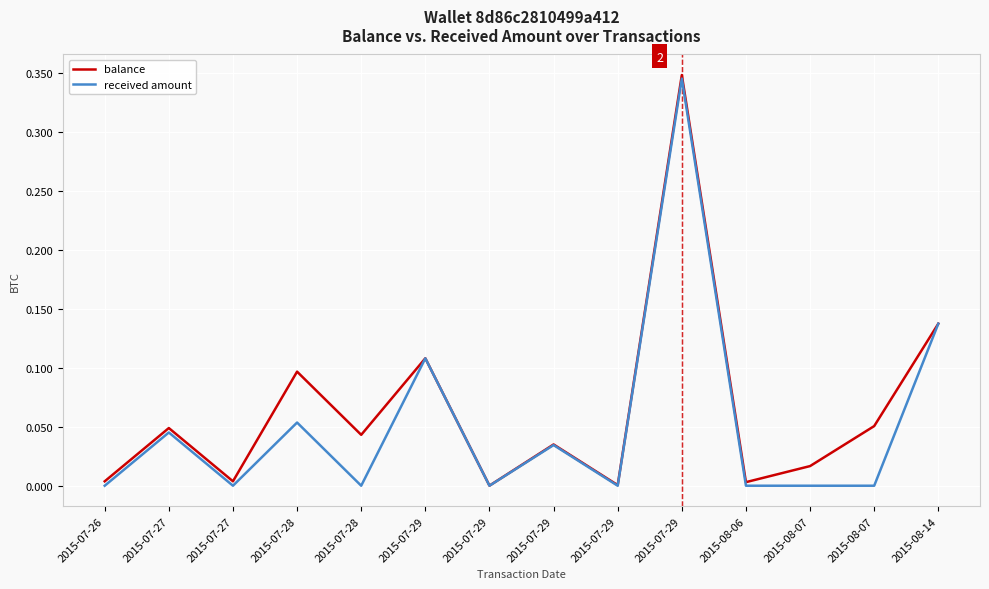

Does the chart have visible grid lines?

Yes